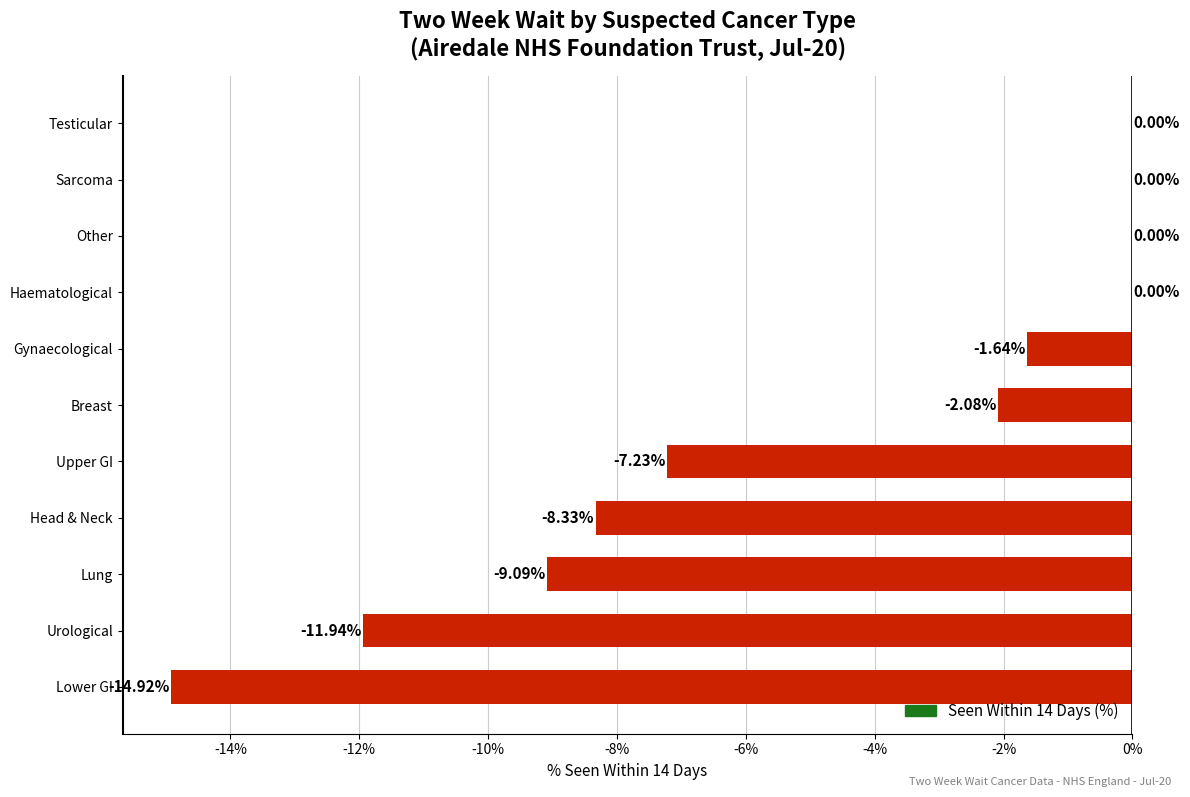

At which label is the value closest to -7?

Upper GI